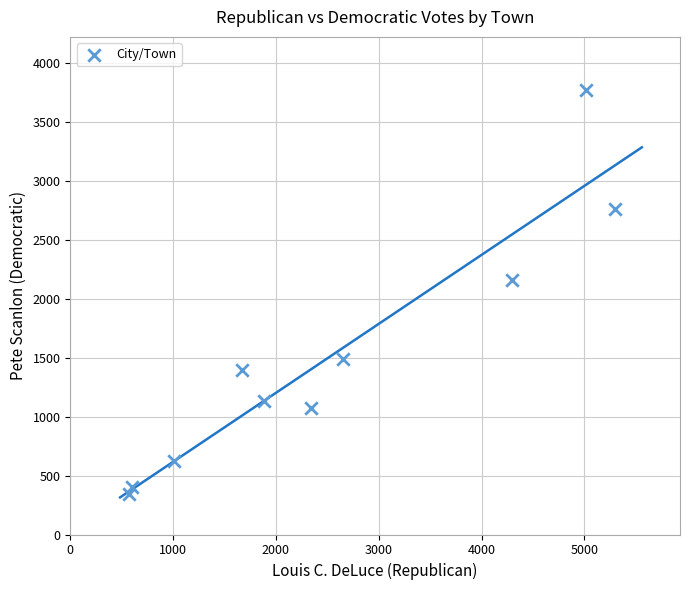

What Y value in the scatter plot is closest to 2056?

2157